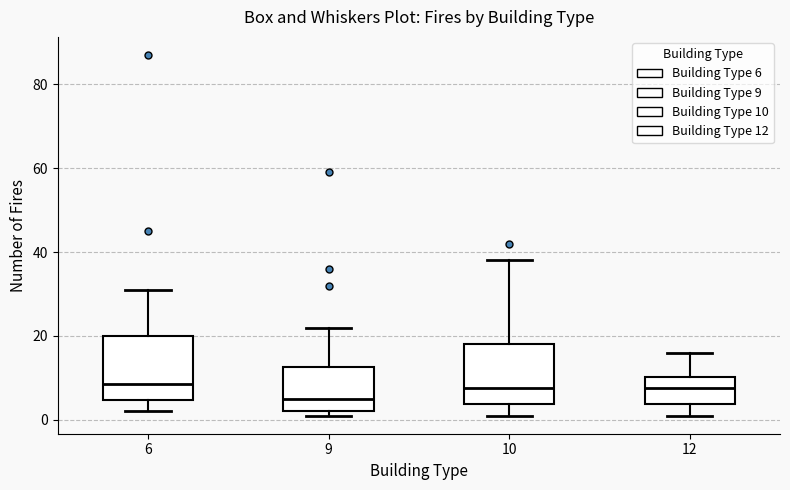

Reading left to right, read every box against the y-axis: the position of its median line, the range the box covers, and the ends of its whiskers. The values are not printed on the chart, so give them approximately, as read against the axis.

6: median 8, box 4 to 20, whiskers 2 to 32
9: median 6, box 2 to 12, whiskers 2 (just below the box's lower edge) to 22
10: median 8, box 4 to 18, whiskers 2 to 38
12: median 8, box 4 to 10, whiskers 2 to 16